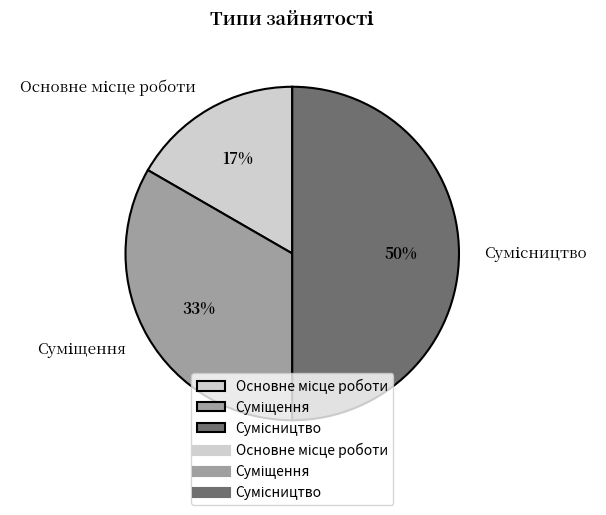

To the nearest percent, what is the average slice percentage?

33%